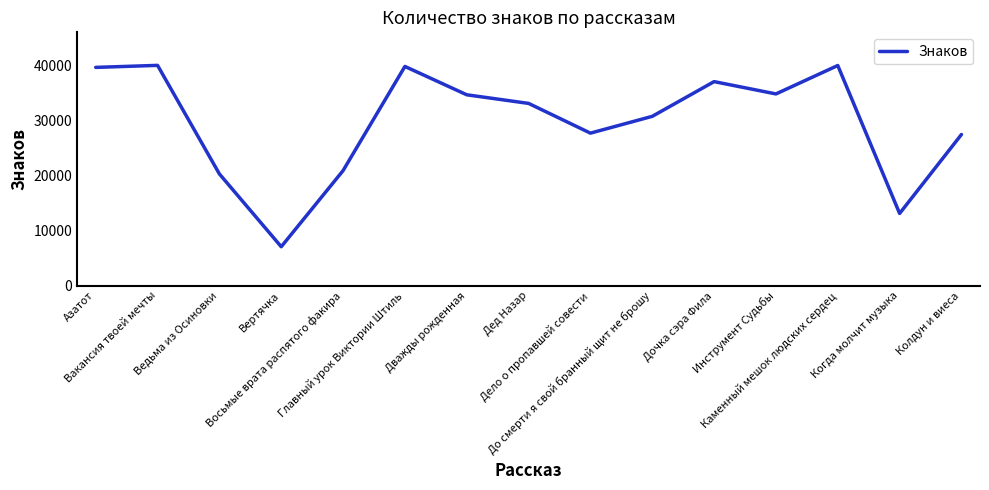

How many lines are shown in the chart?

1